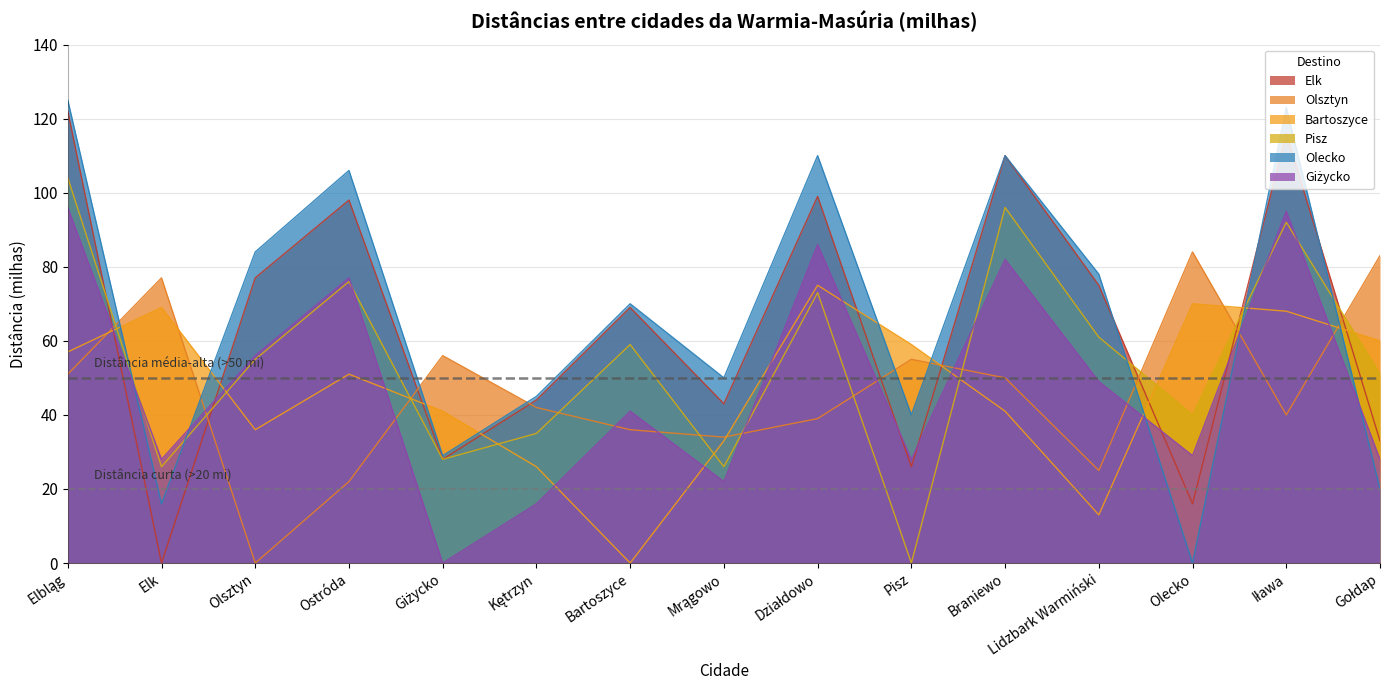

How many data points in Elk are less than 69?

7